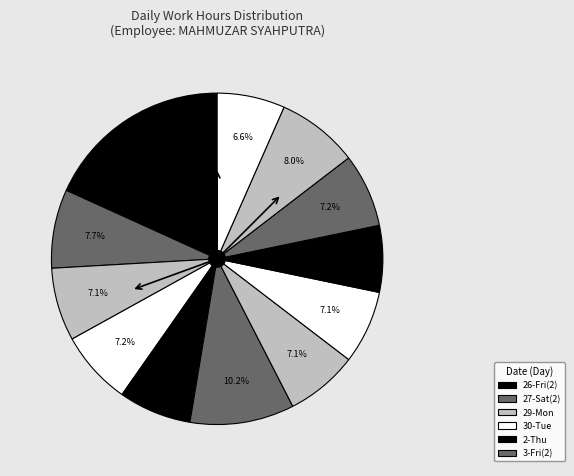

Rank the categories by value from highest to lowest.

26-Fri(2), 3-Fri(2), 9-Thu(2), 27-Sat(2), 30-Tue, 8-Wed(2), 6-Mon, 29-Mon, 2-Thu, 4-Sat(2), 11-Sat, 7-Tue(2)